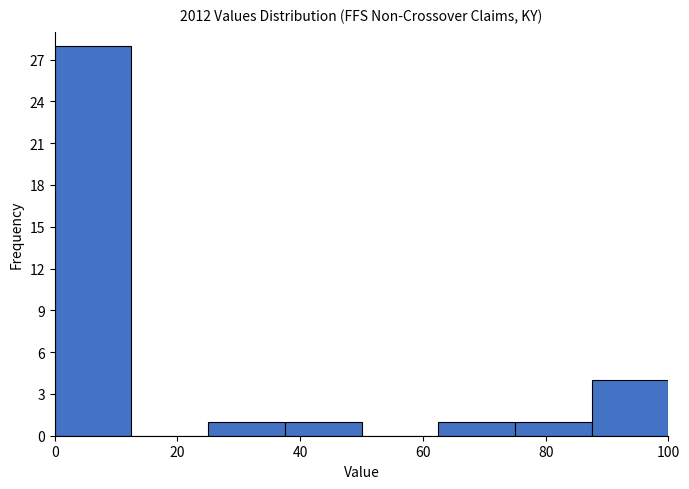

Reading left to right, list every bar in this chart as the range it spans on the x-axis followed by its height. Neither the bar edges nor the heights are printed on the chart, so give them approximately, as read against the axes.

0.0 to 12.5: 28
12.5 to 25.0: 0
25.0 to 37.5: 1
37.5 to 50.0: 1
50.0 to 62.5: 0
62.5 to 75.0: 1
75.0 to 87.5: 1
87.5 to 100.0: 4